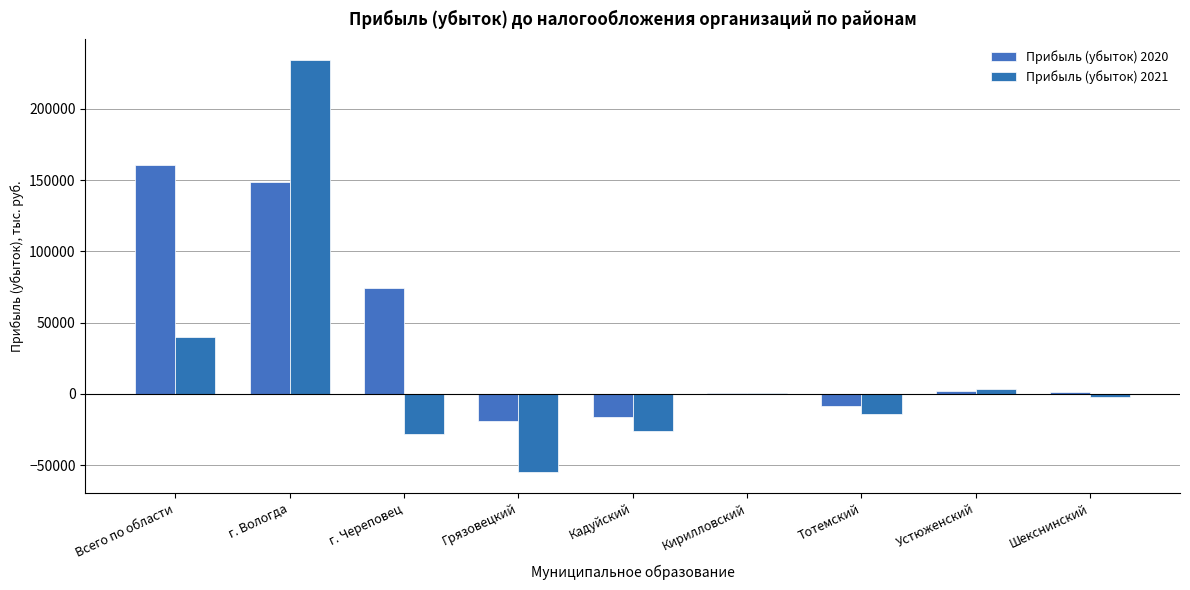

Rank the series by their average value, from lowest to highest.

Прибыль (убыток) 2021, Прибыль (убыток) 2020